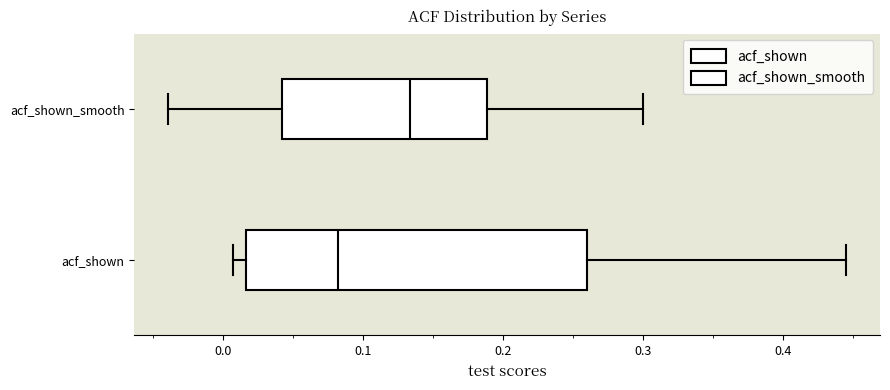

Which box is the widest, from its left edge to its right edge?

acf_shown